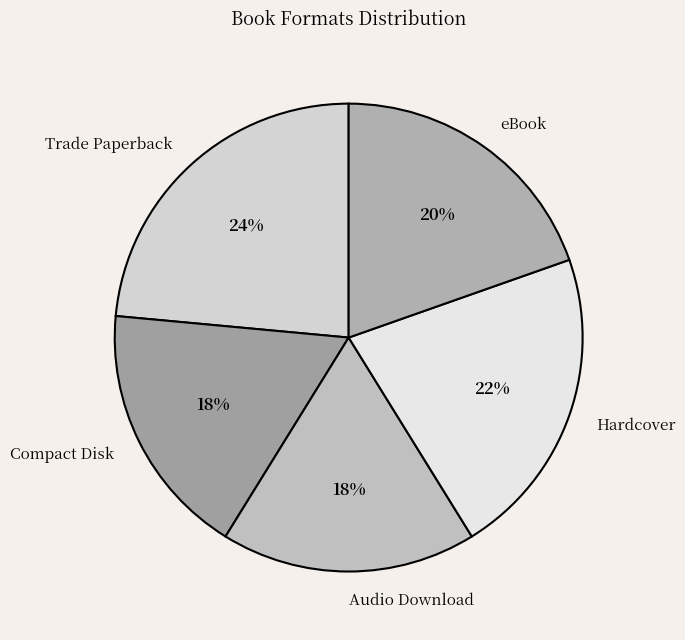

Is it true that Compact Disk is 31% of the pie?

False